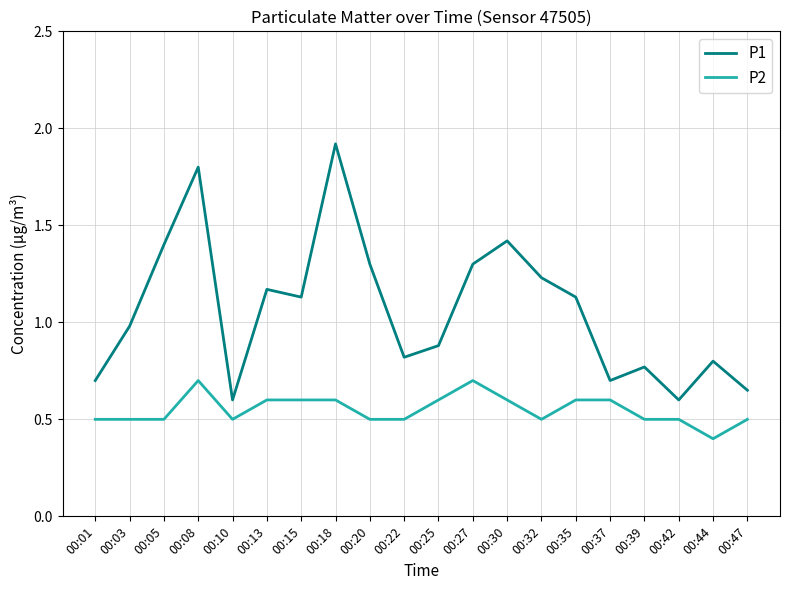

True or false: P2 and P1 cross at least once.

False